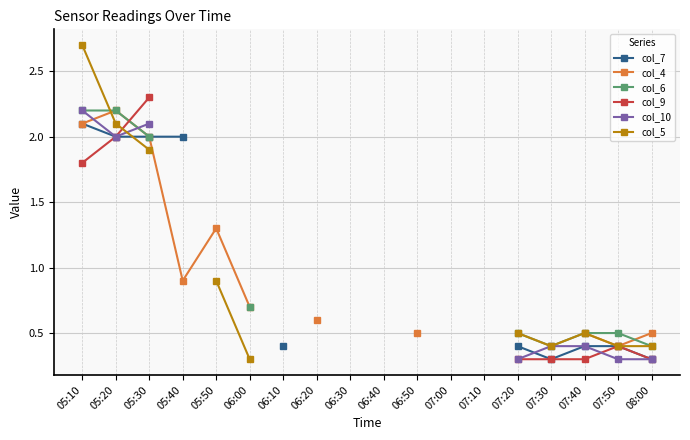

The col_10 series shows 0.4 at 07:50. True or false?

False